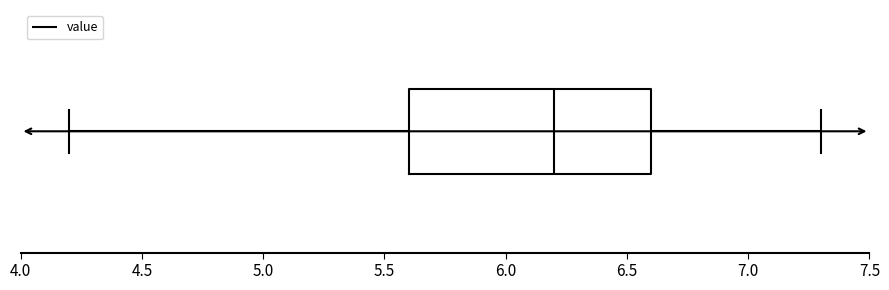

Read this box plot against the x-axis: the position of the median line, the range covered by the box, and the ends of both whiskers. The values are not printed on the chart, so give them approximately, as read against the axis.

median 6.2, box 5.6 to 6.6, whiskers 4.2 to 7.3